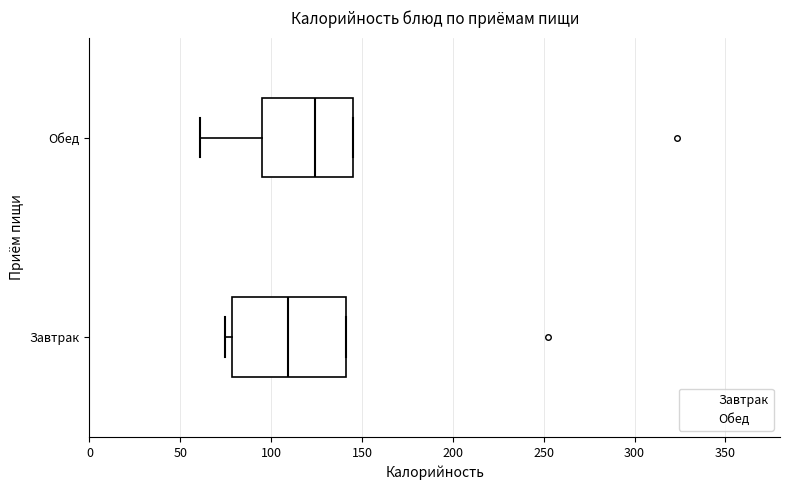

Where is the right edge of the box for Завтрак on the x-axis? The values are not printed on the chart, so give them approximately, as read against the axis.

140